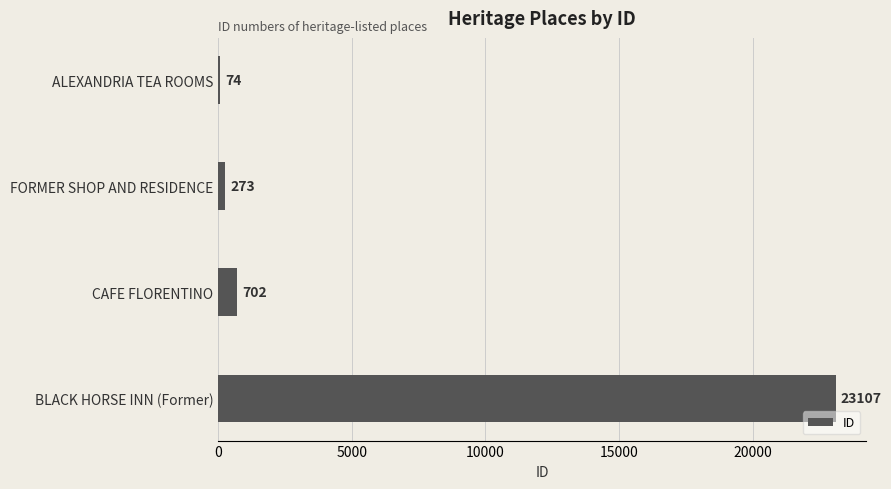

What is the value of the 4th bar from the top?

23107